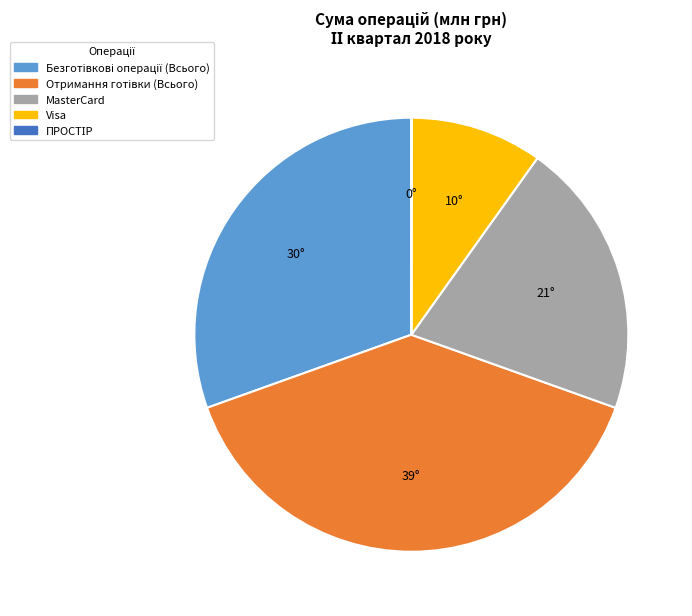

The MasterCard slice represents 21% of the pie. True or false?

True